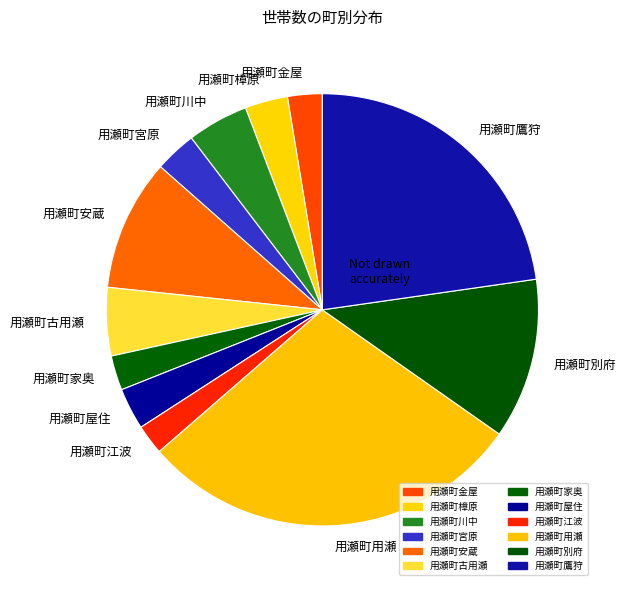

Which category has the biggest portion of the pie?

用瀬町用瀬